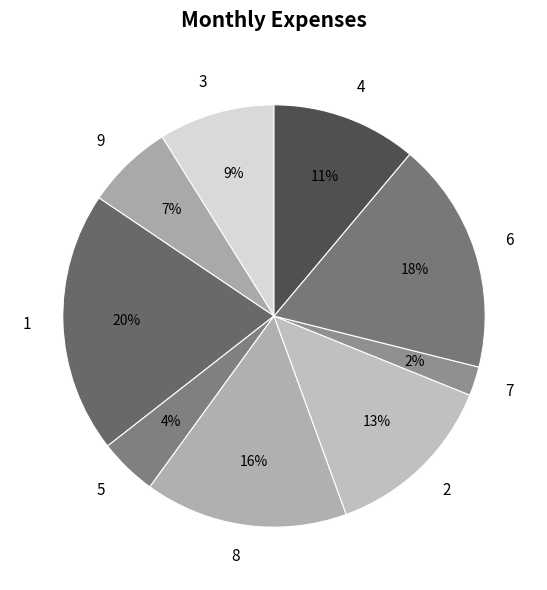

Does 3 account for over 50% of the chart?

No